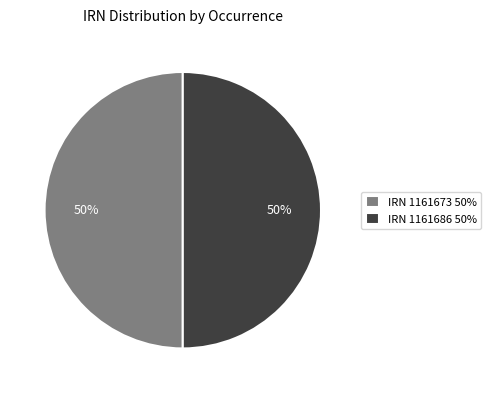

To the nearest percent, what percentage of the pie is IRN 1161686 50%?

50%